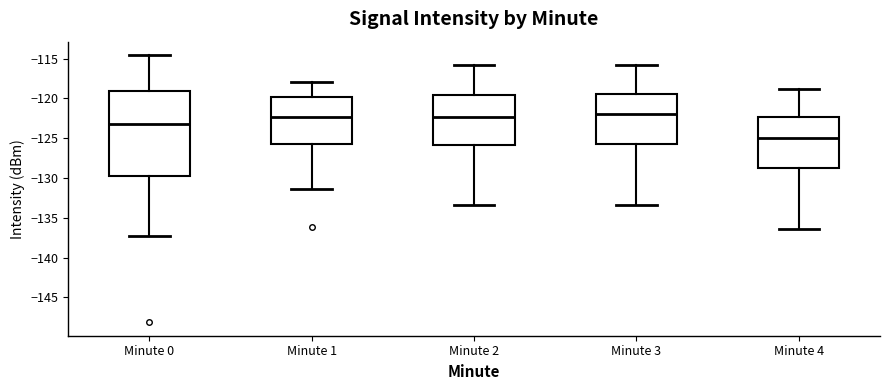

Reading left to right, transcribe this box plot: for each box, give where its median line is, the range the box spans, and where its two whiskers end, as read against the y-axis. The values are not printed on the chart, so give them approximately, as read against the axis.

Minute 0: median -123.5, box -129.5 to -119.0, whiskers -137.5 to -114.5
Minute 1: median -122.5, box -125.5 to -120.0, whiskers -131.5 to -118.0
Minute 2: median -122.5, box -126.0 to -119.5, whiskers -133.5 to -116.0
Minute 3: median -122.0, box -125.5 to -119.5, whiskers -133.5 to -116.0
Minute 4: median -125.0, box -128.5 to -122.5, whiskers -136.5 to -119.0